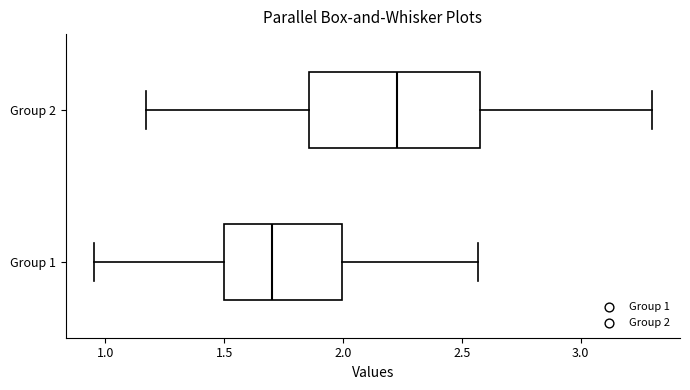

Reading bottom to top, transcribe this box plot: for each box, give where its median line is, the range the box spans, and where its two whiskers end, as read against the x-axis. The values are not printed on the chart, so give them approximately, as read against the axis.

Group 1: median 1.70, box 1.50 to 2.00, whiskers 0.95 to 2.55
Group 2: median 2.25, box 1.85 to 2.60, whiskers 1.15 to 3.30